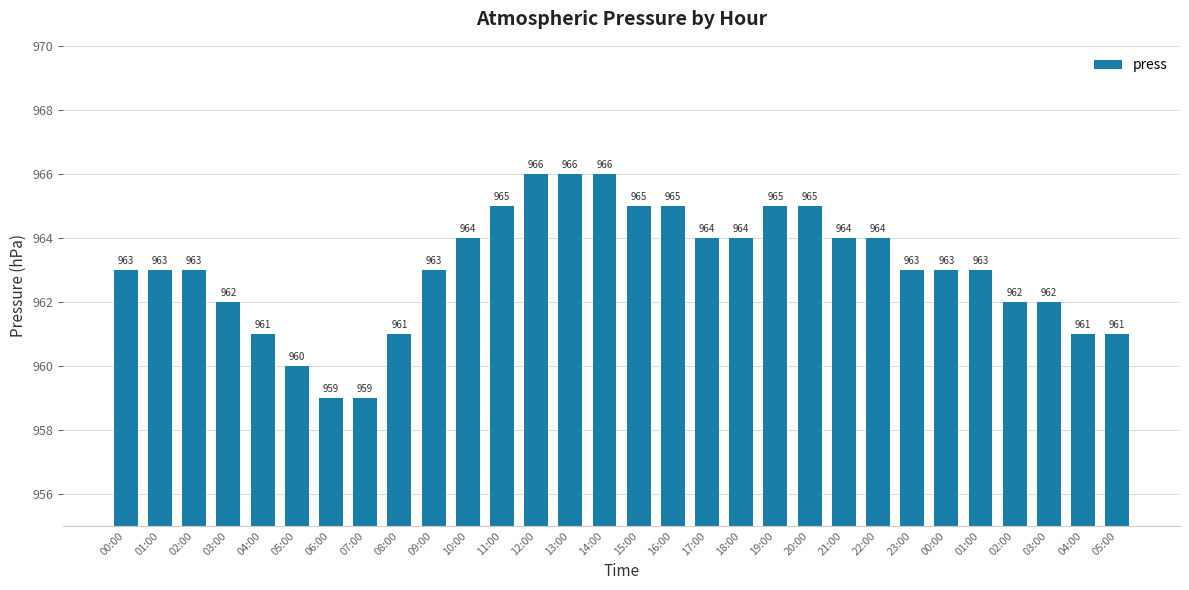

What is the difference between the maximum and minimum values?

7